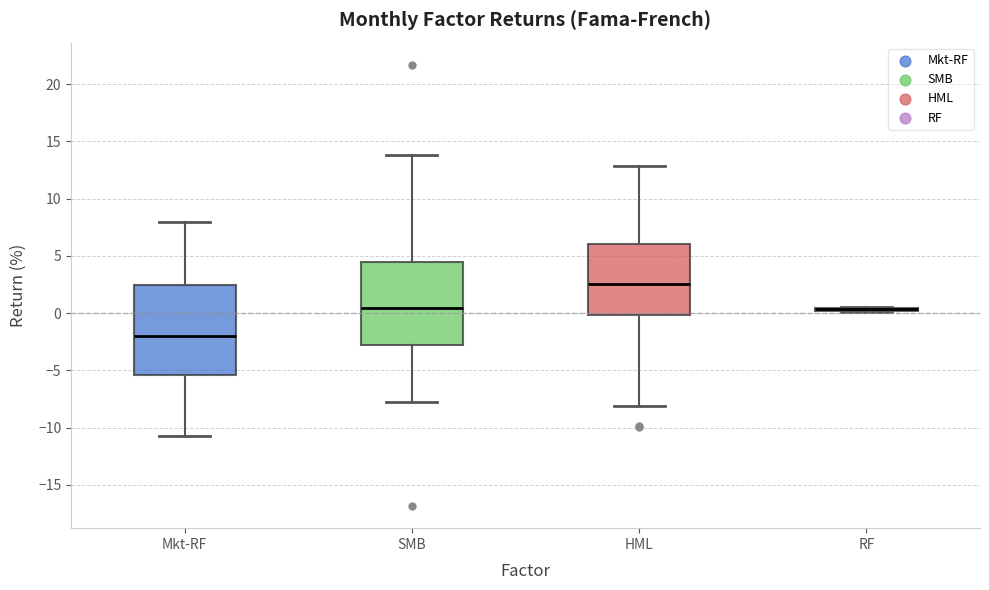

Where is the upper edge of the box for HML on the y-axis? The values are not printed on the chart, so give them approximately, as read against the axis.

6.0